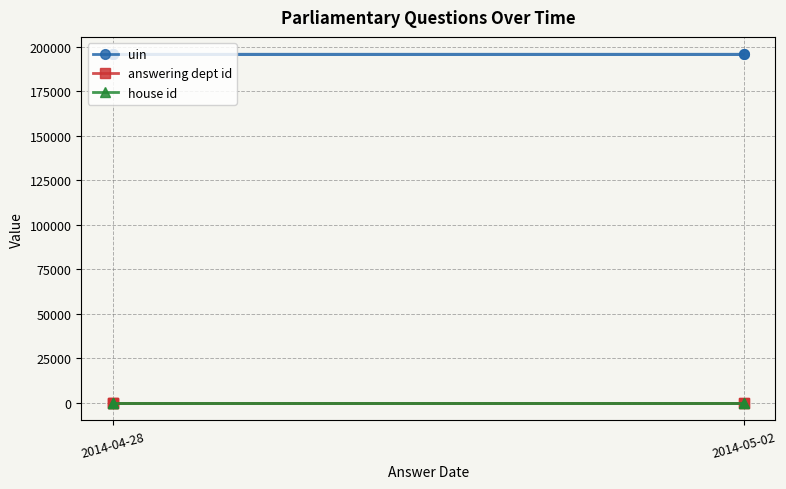

How many lines are shown in the chart?

3